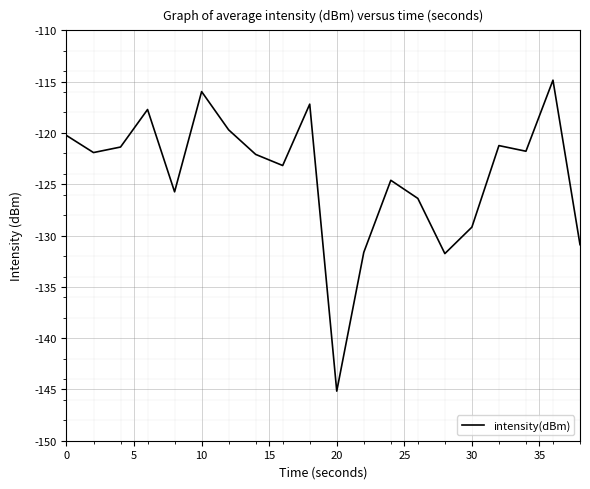

What is the difference between the maximum and minimum values?

30.3